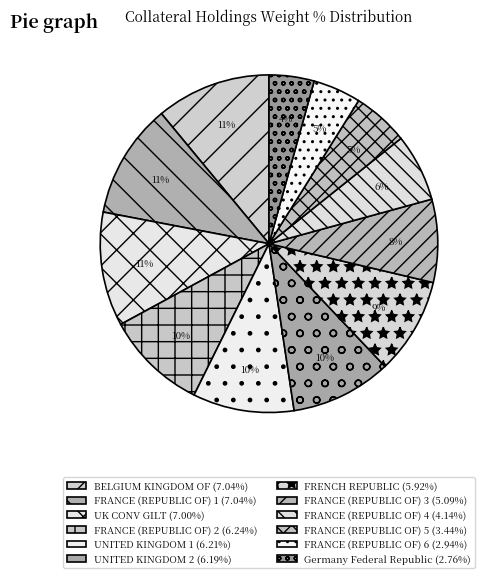

Does BELGIUM KINGDOM OF account for over 50% of the chart?

No